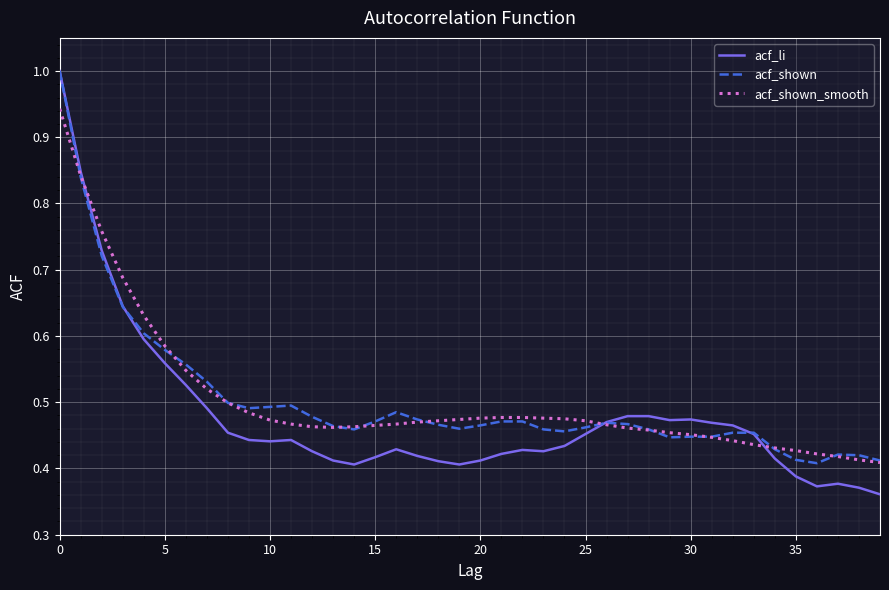

What is the maximum value for acf_shown?

1.0